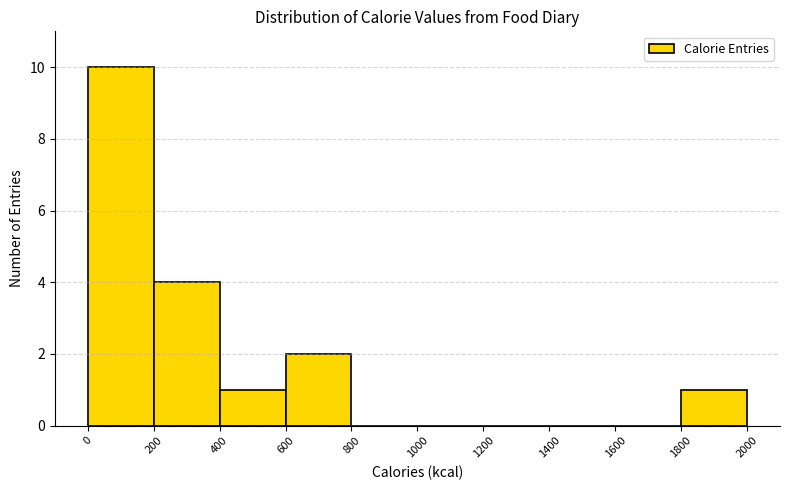

Which range on the x-axis has the tallest bar?

0 to 200